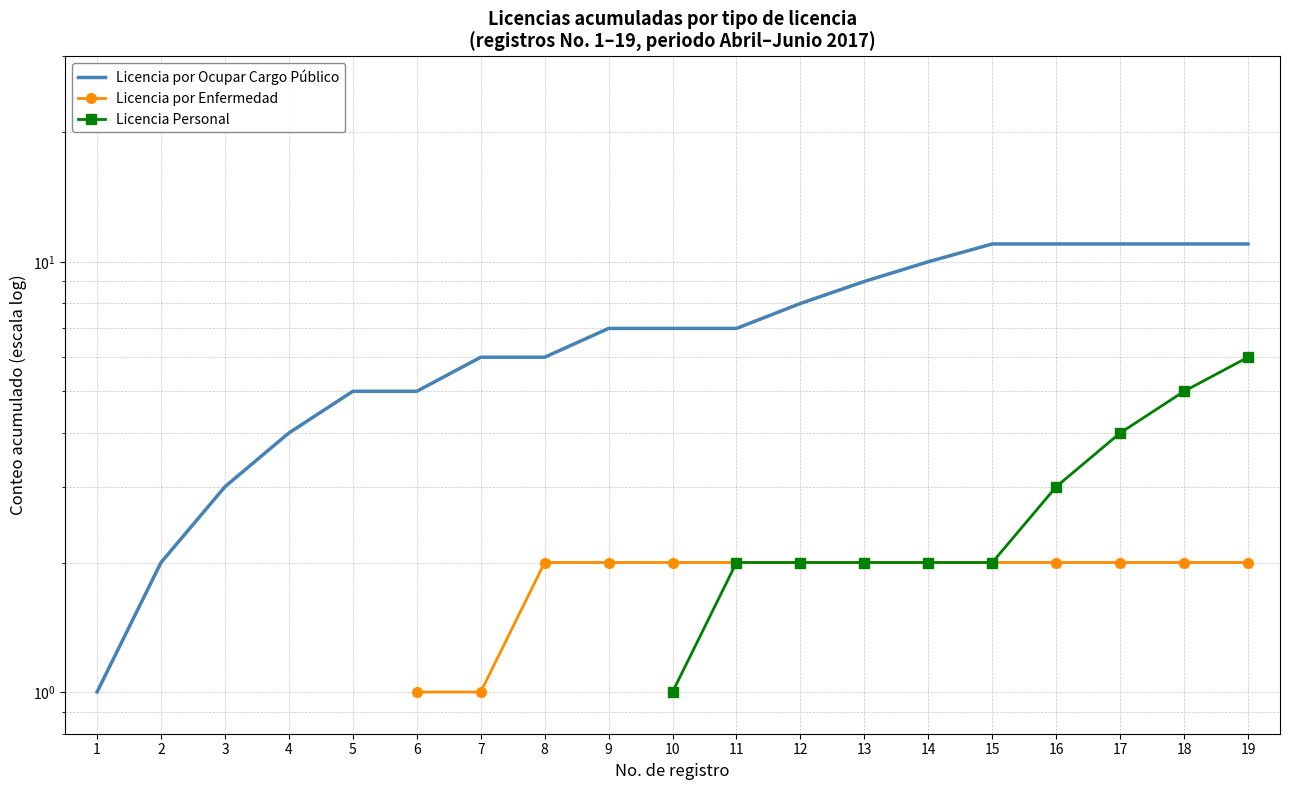

Between 4 and 12, which series saw the biggest shift?

Licencia por Ocupar Cargo Público